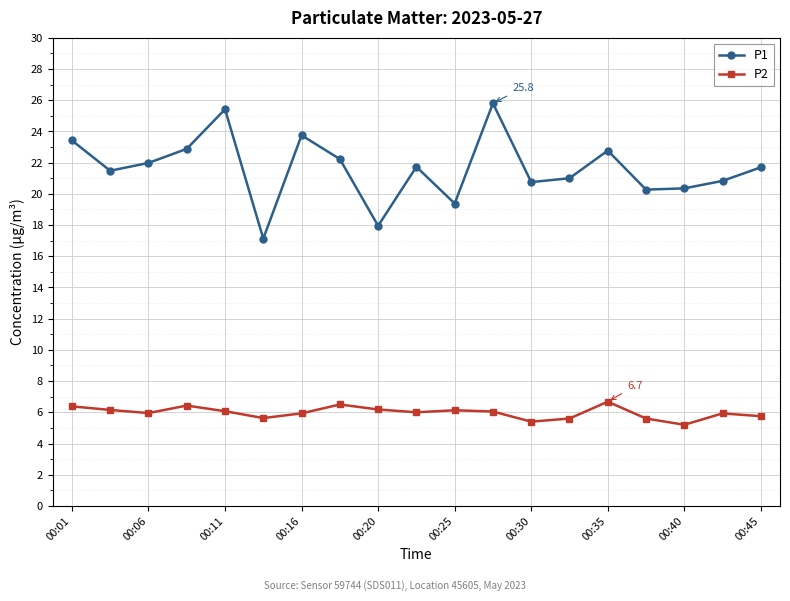

Which series has the widest spread of values?

P1